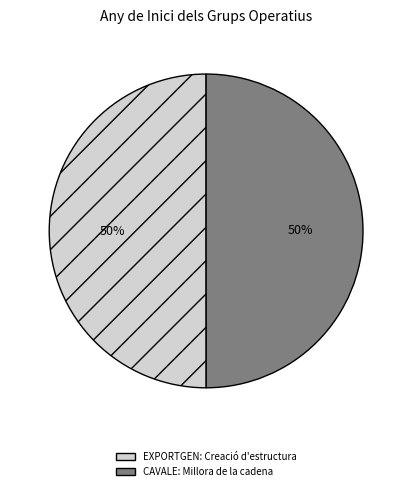

Approximately how many times larger is the value at EXPORTGEN: Creació d'estructura compared to CAVALE: Millora de la cadena?

1.0